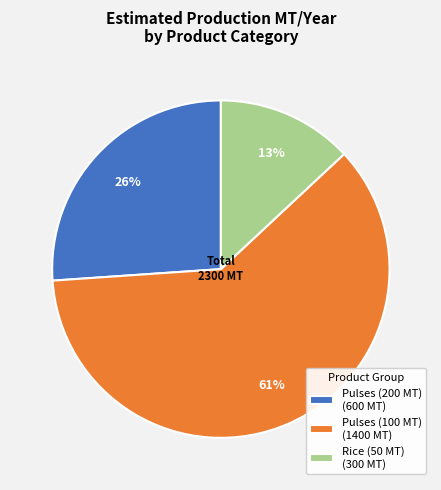

Is the sum of Pulses (100 MT) (1400 MT) and Pulses (200 MT) (600 MT) greater than half?

Yes